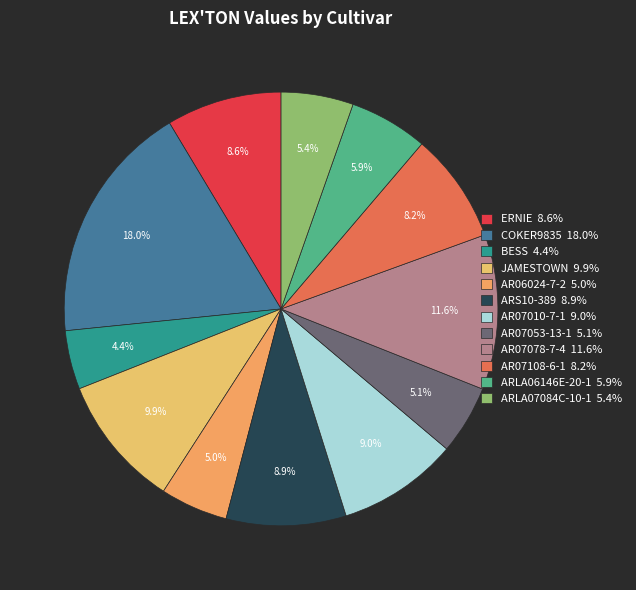

How many slices are in this pie chart?

12